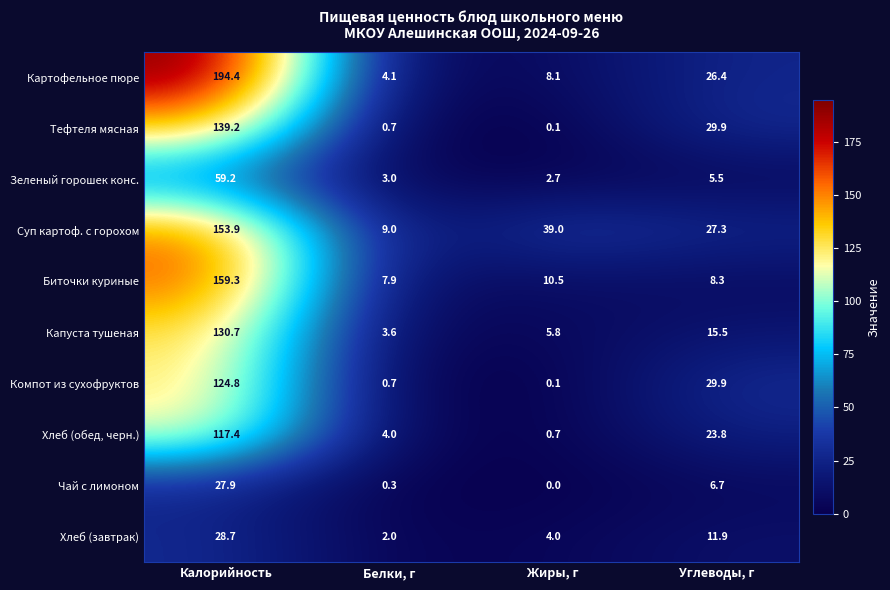

Where is Чай с лимоном nearest to the value 13?

Углеводы, г